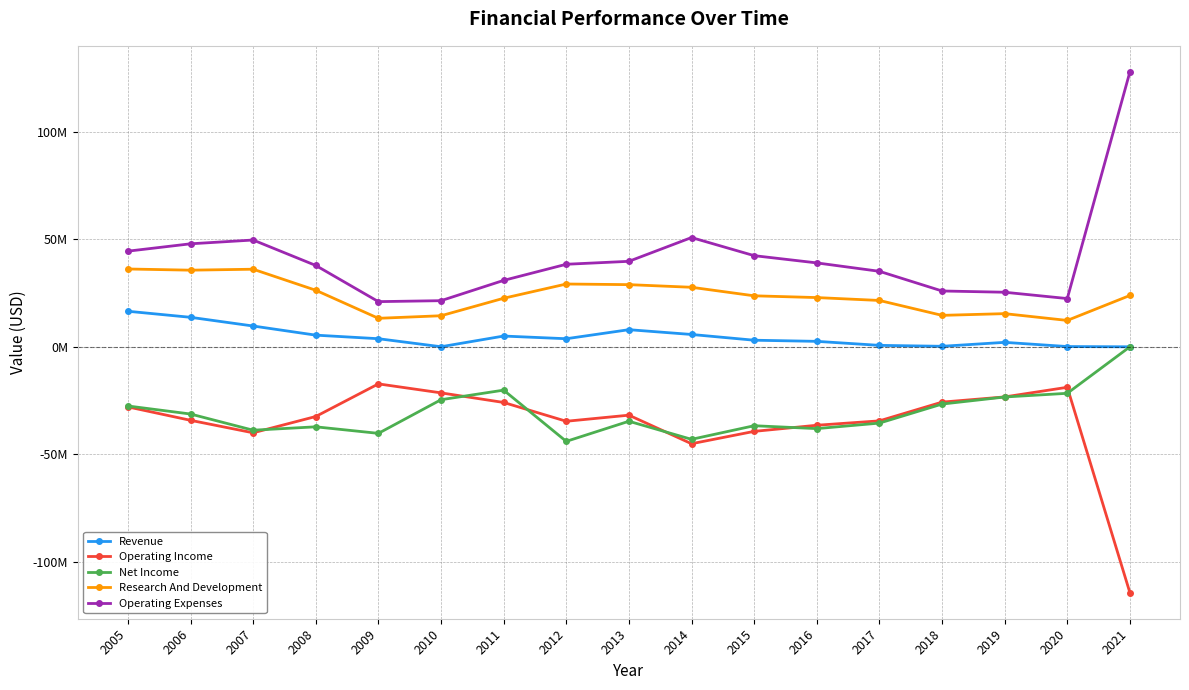

Does the chart have visible grid lines?

Yes